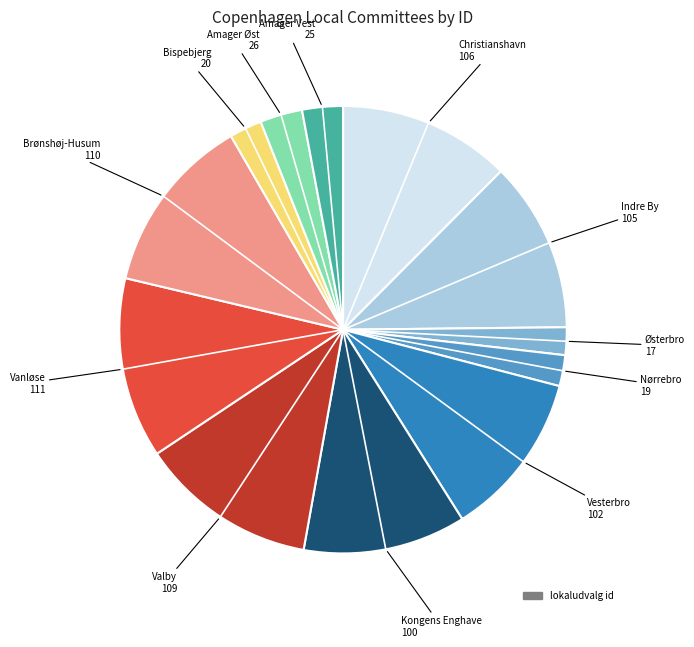

How many slices are in this pie chart?

12